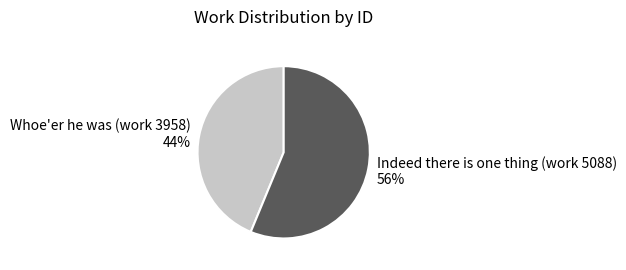

Between Whoe'er he was (work 3958) and Indeed there is one thing (work 5088), which is larger?

Indeed there is one thing (work 5088)